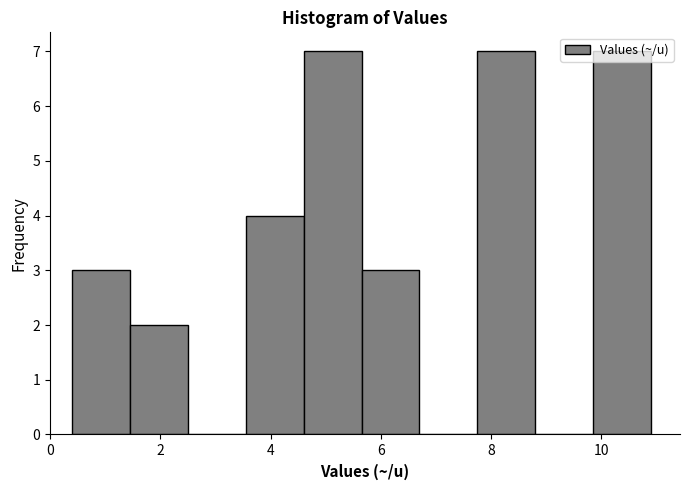

Reading left to right, transcribe this chart: for each bar, give the range it covers on the x-axis and its height. Neither the bar edges nor the heights are printed on the chart, so give them approximately, as read against the axes.

0.40 to 1.45: 3
1.45 to 2.50: 2
2.50 to 3.55: 0
3.55 to 4.60: 4
4.60 to 5.65: 7
5.65 to 6.70: 3
6.70 to 7.75: 0
7.75 to 8.80: 7
8.80 to 9.85: 0
9.85 to 10.90: 7